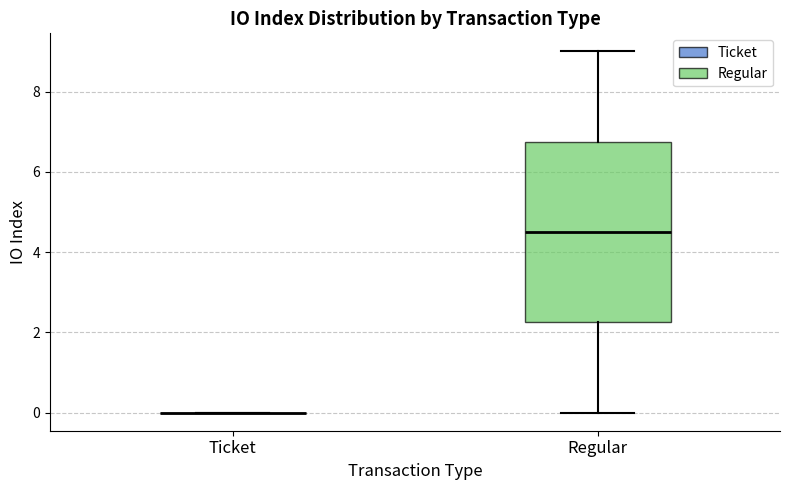

Which box is the tallest, from its lower edge to its upper edge?

Regular